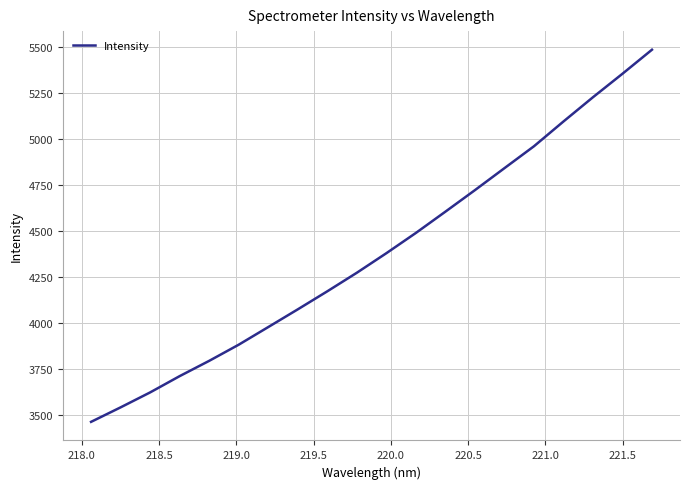

What is the difference between the maximum and minimum values?

2022.5